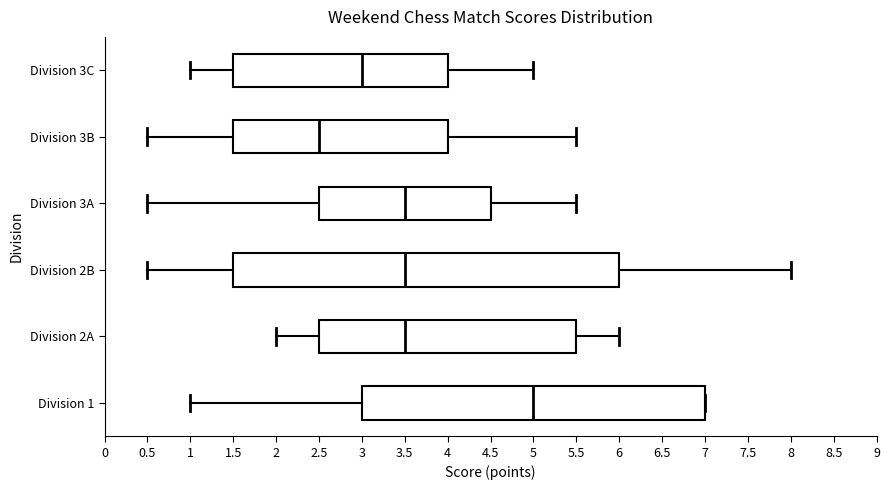

Reading bottom to top, read every box against the x-axis: the position of its median line, the range the box covers, and the ends of its whiskers. The values are not printed on the chart, so give them approximately, as read against the axis.

Division 1: median 5.0, box 3.0 to 7.0, whiskers 1.0 to 7.0
Division 2A: median 3.5, box 2.5 to 5.5, whiskers 2.0 to 6.0
Division 2B: median 3.5, box 1.5 to 6.0, whiskers 0.5 to 8.0
Division 3A: median 3.5, box 2.5 to 4.5, whiskers 0.5 to 5.5
Division 3B: median 2.5, box 1.5 to 4.0, whiskers 0.5 to 5.5
Division 3C: median 3.0, box 1.5 to 4.0, whiskers 1.0 to 5.0